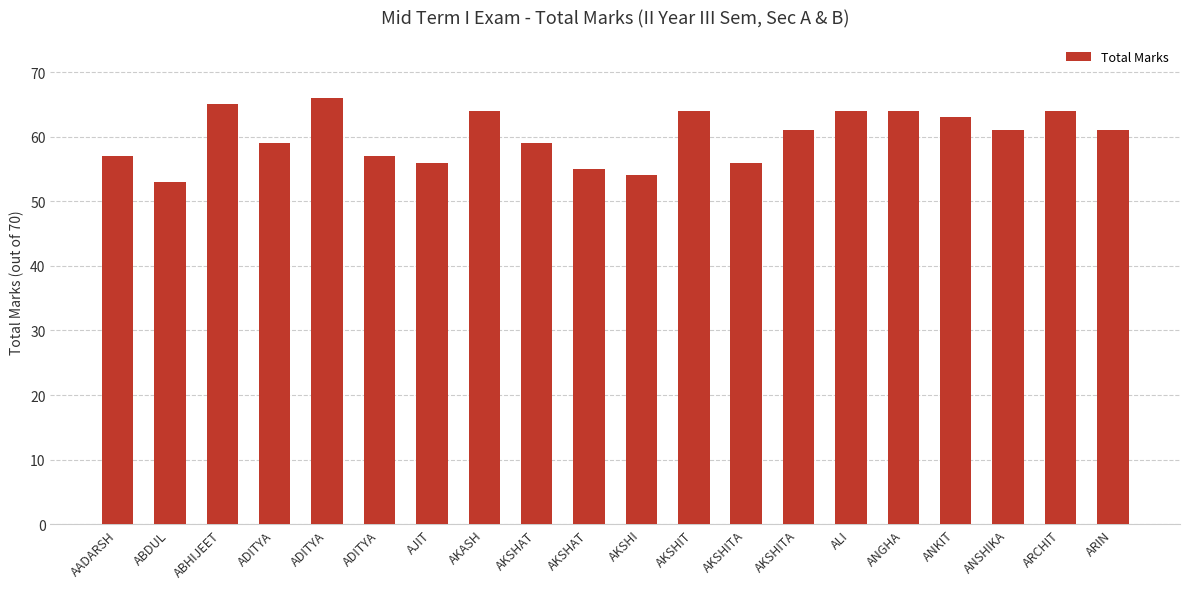

How many bars are there in total?

20